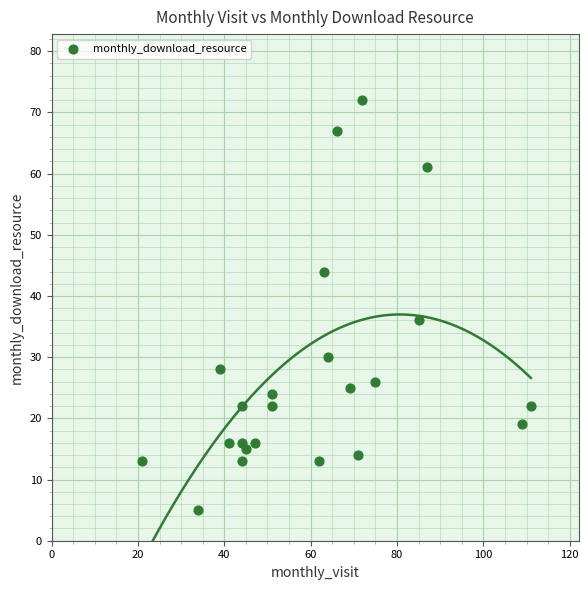

What is the range of X values (max minus min)?

90